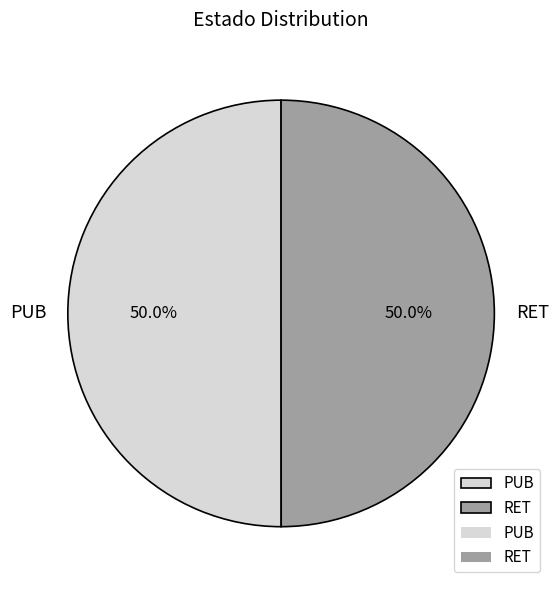

Is the sum of RET and PUB greater than half?

Yes